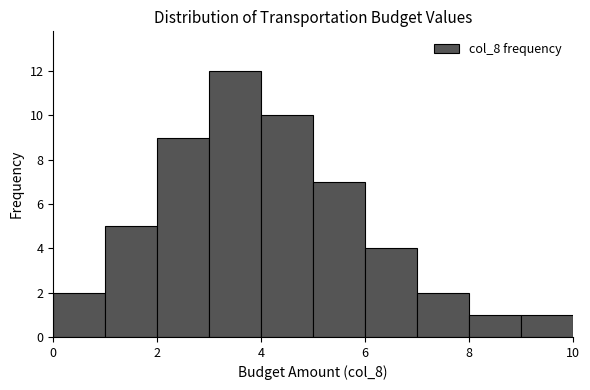

What is the height of the bar covering 7 to 8 on the x-axis? The values are not printed on the chart, so give them approximately, as read against the axis.

2